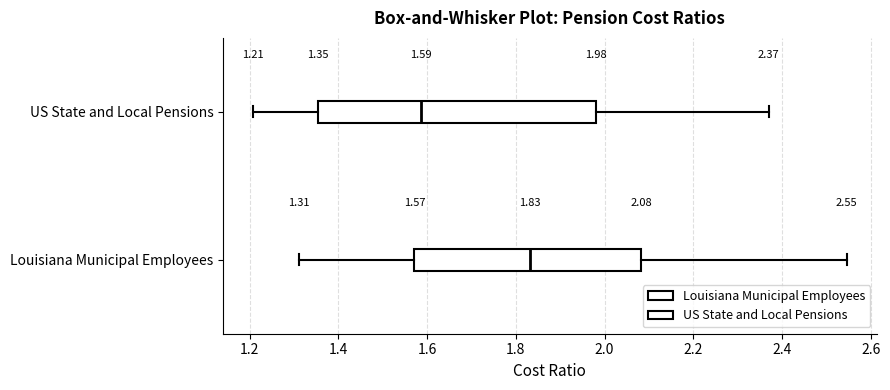

Which box's median line is the furthest to the left?

US State and Local Pensions